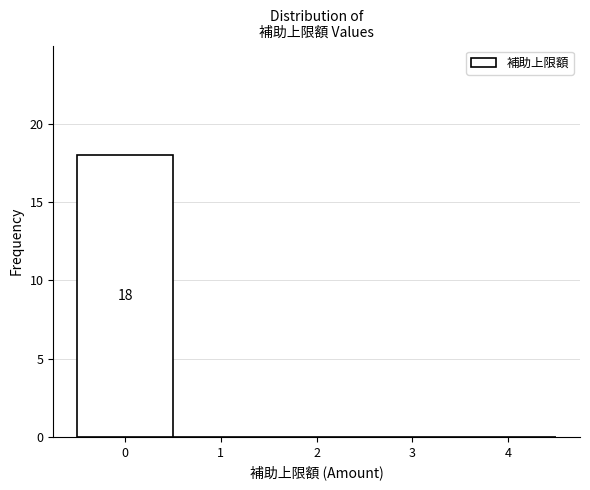

Which range on the x-axis has the tallest bar?

-0.5 to 0.5